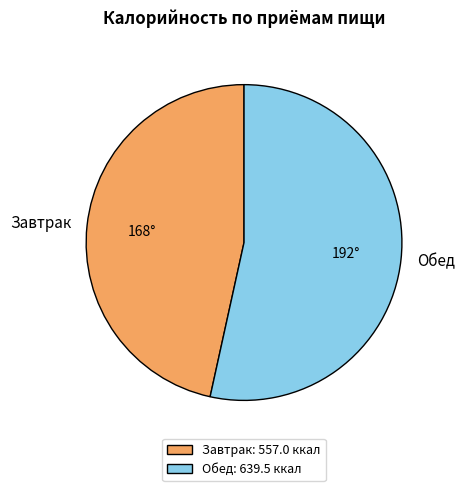

What is the majority slice?

Обед